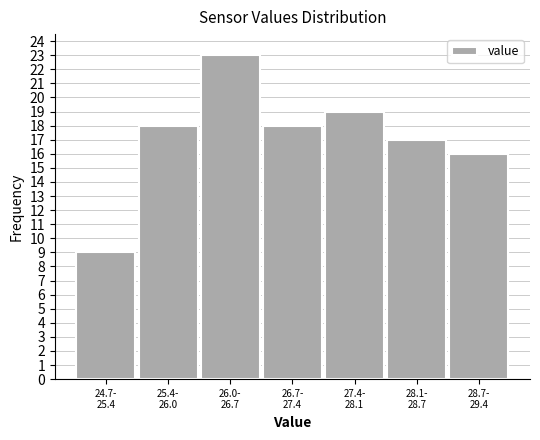

Reading right to left, list all the values displayed in this chart.

16	17	19	18	23	18	9